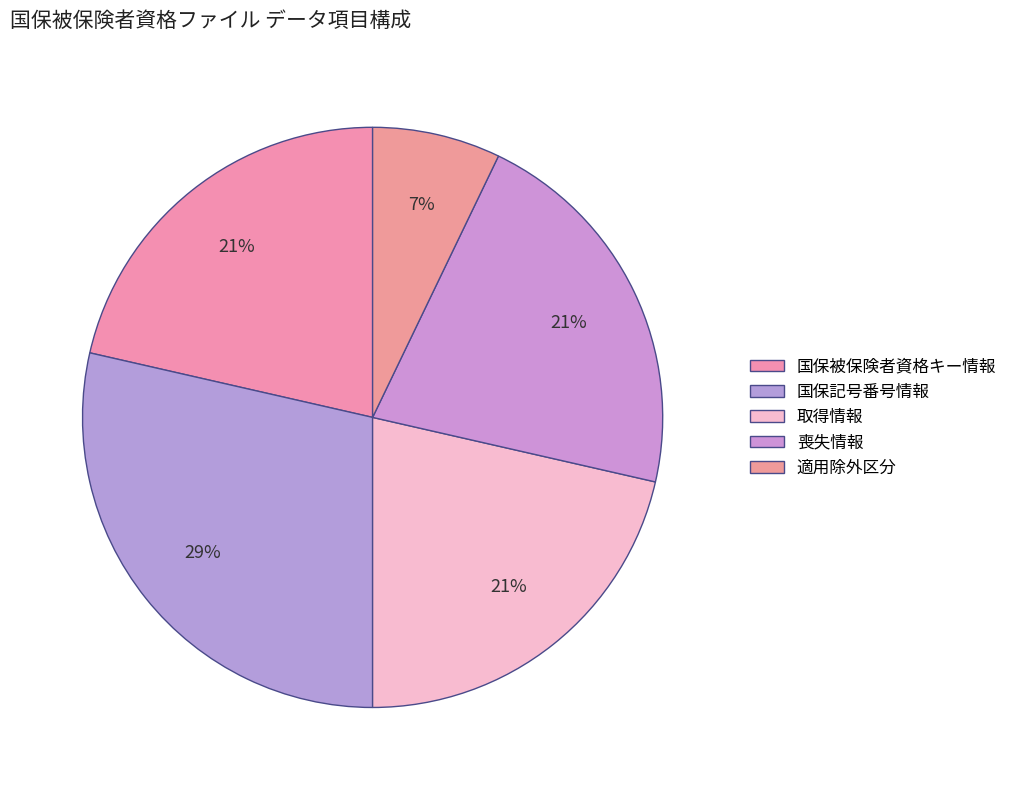

True or false: 適用除外区分 accounts for 1% of the total.

False